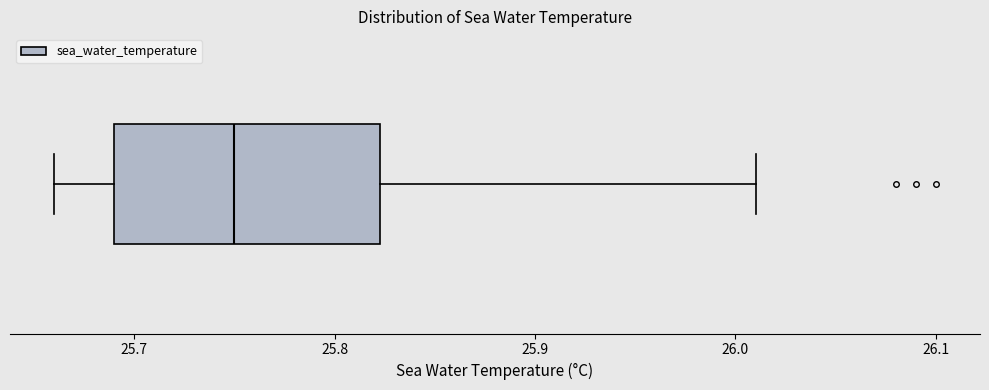

Where is the left edge of the box on the x-axis? The values are not printed on the chart, so give them approximately, as read against the axis.

25.69